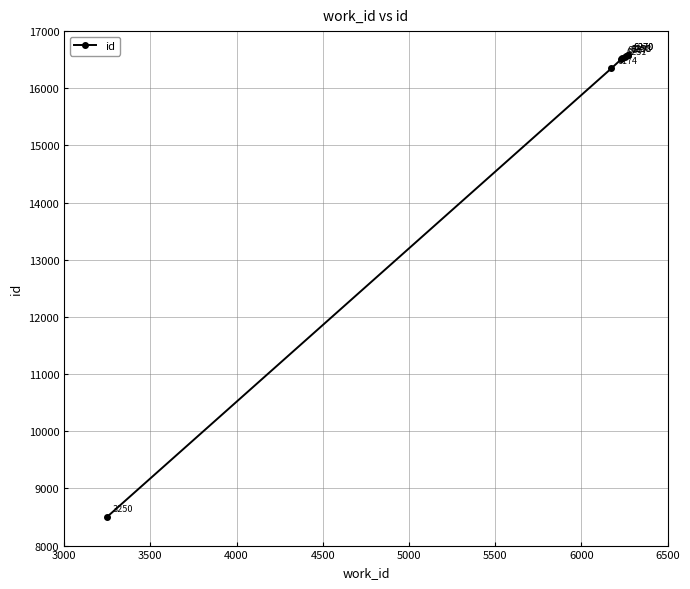

What is the value of the 1st point from the left?

8505